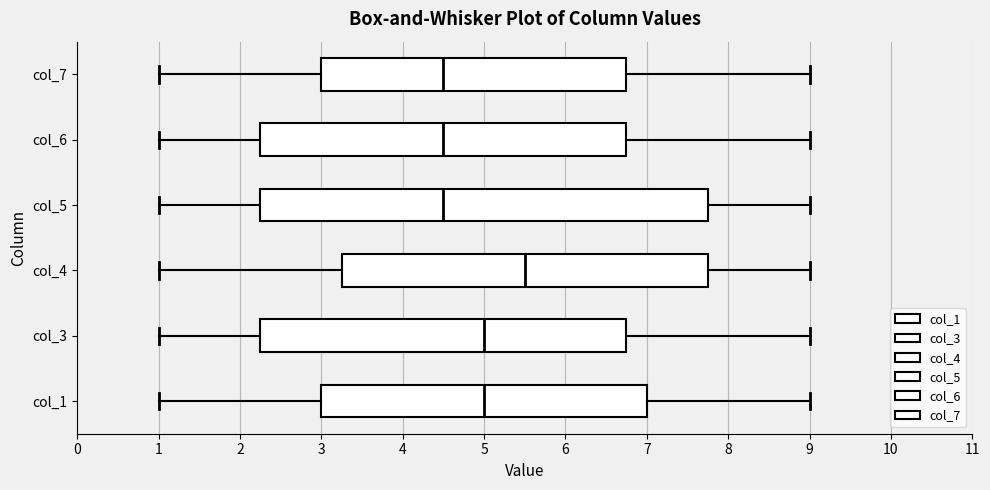

Which box's median line is the furthest to the right?

col_4